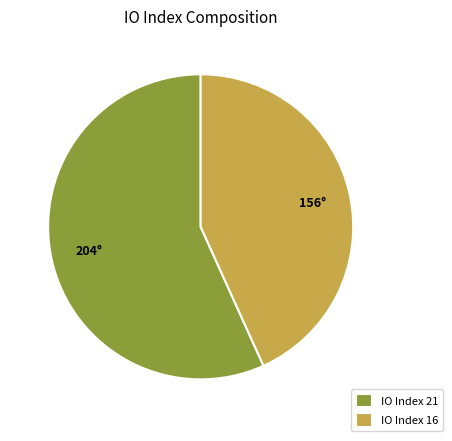

Between IO Index 21 and IO Index 16, which is larger?

IO Index 21